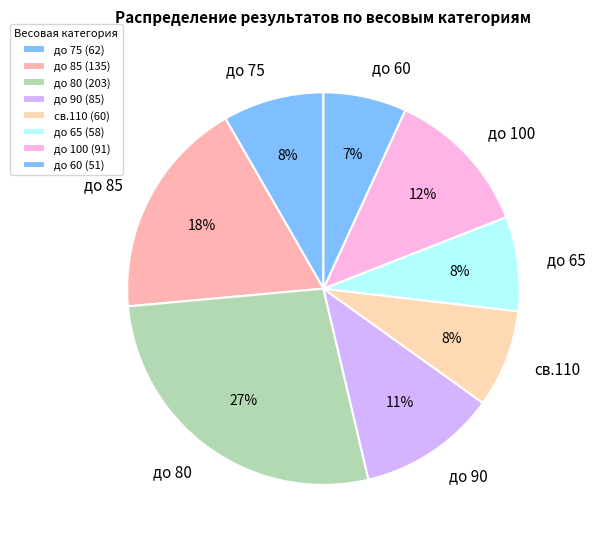

Is the sum of до 100 and до 85 greater than half?

No